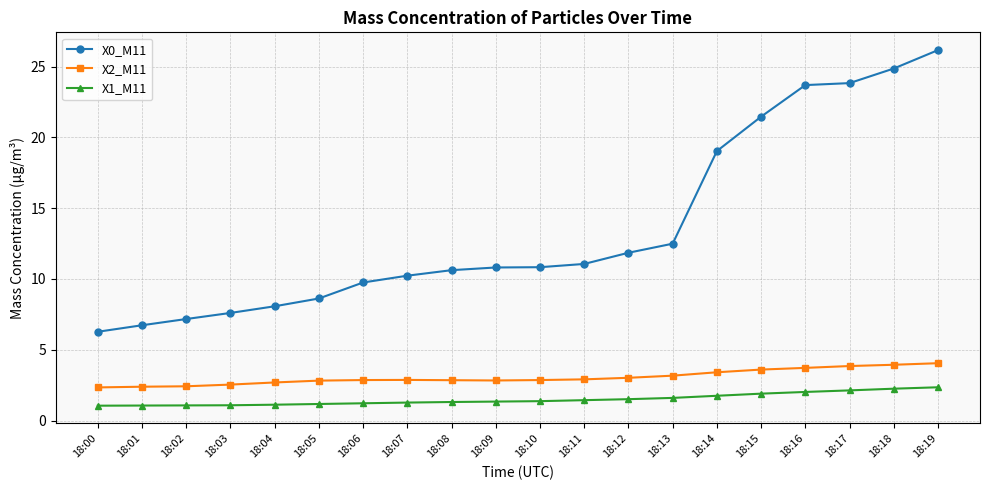

True or false: X2_M11 and X0_M11 intersect in this chart.

False